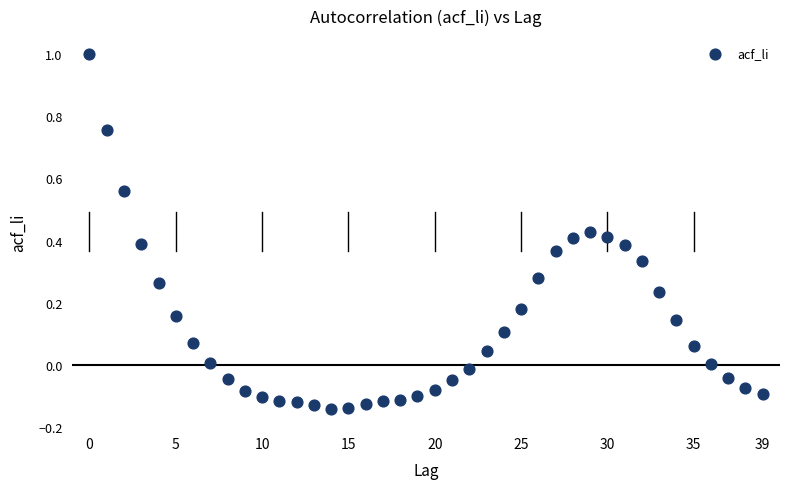

What is the range of Y values (max minus min)?

1.1